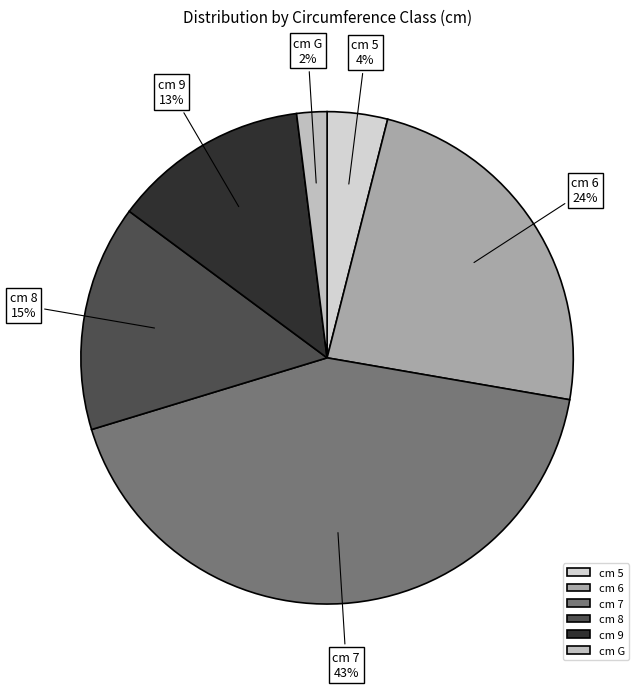

To the nearest percent, what portion does cm 5 represent?

4%